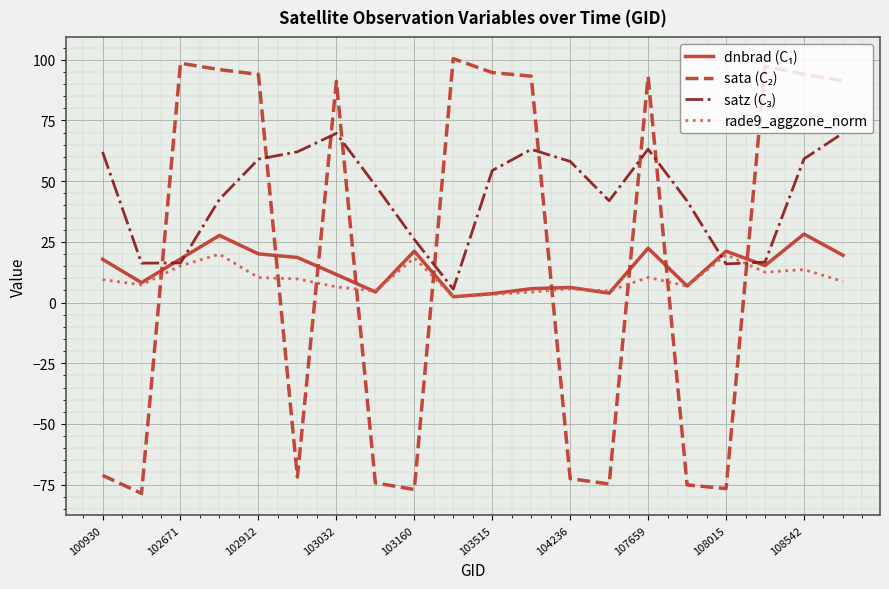

What is the smallest value displayed?

-78.7